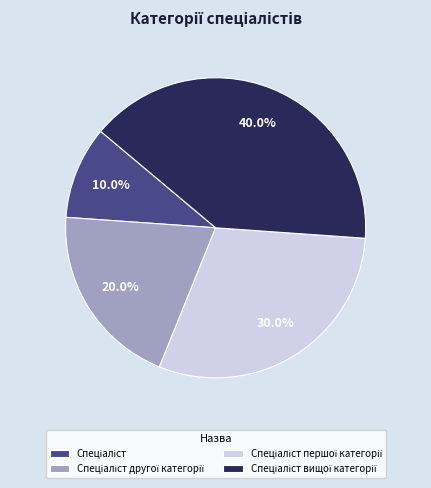

Is there a majority slice in this chart?

No